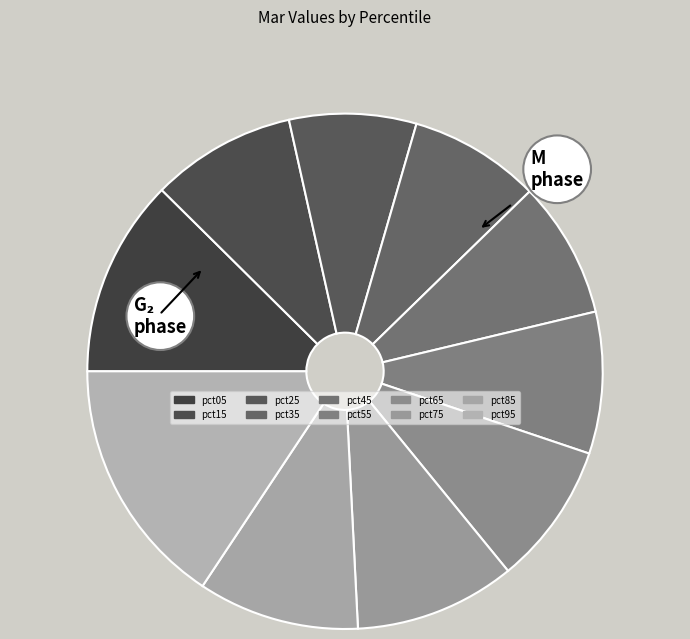

Rank the categories by value from lowest to highest.

pct25, pct35, pct45, pct55, pct65, pct15, pct75, pct85, pct05, pct95